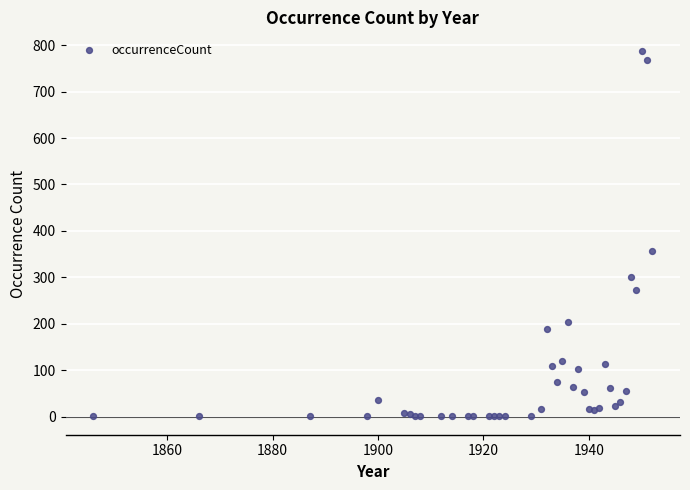

What Y value in the scatter plot is closest to 394?

357